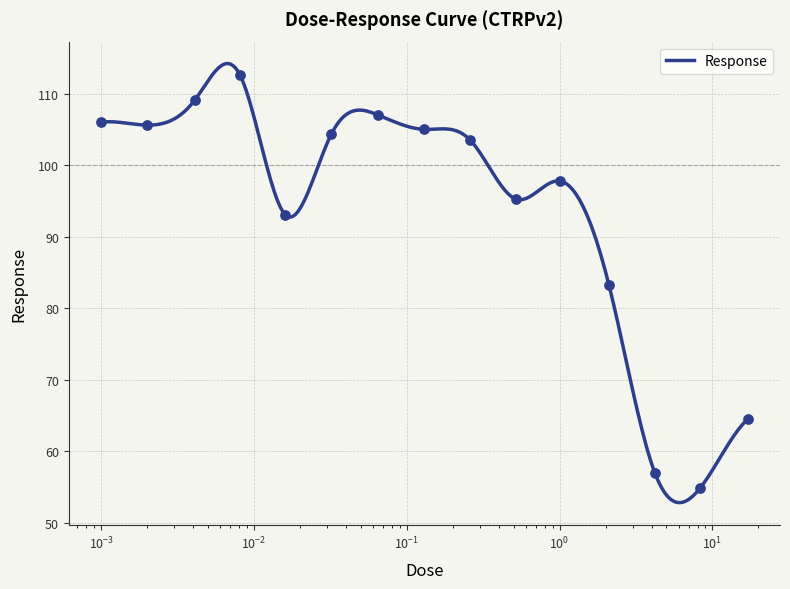

What is the change in value from 0.002 to 2.1?

-22.3